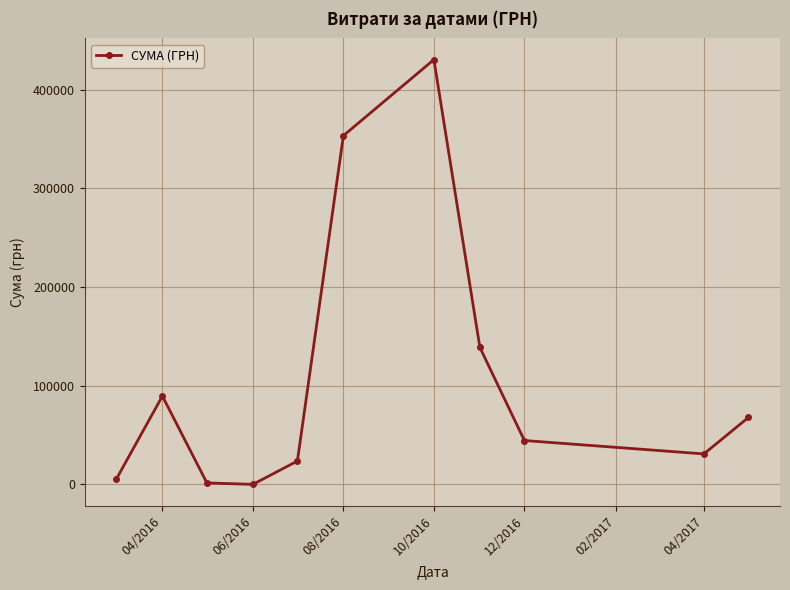

What is the value of the 2nd point from the left?

89576.3